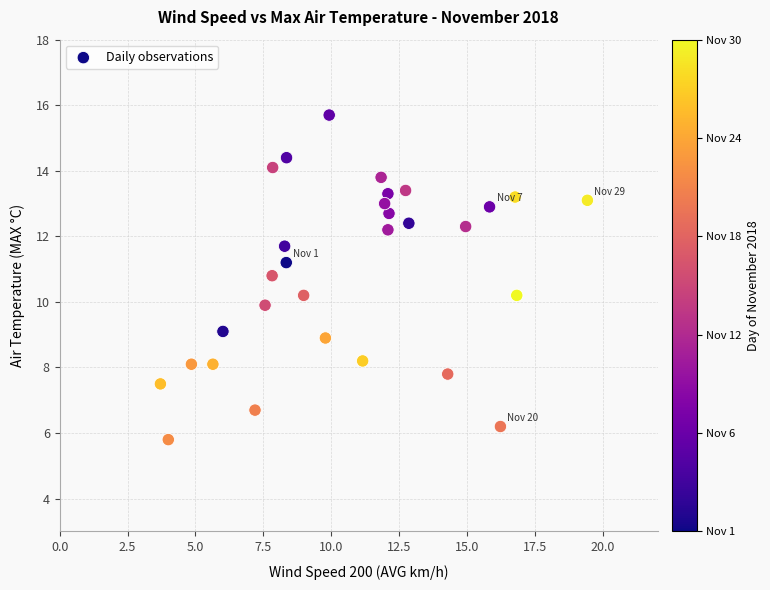

What is the range of Y values (max minus min)?

9.9